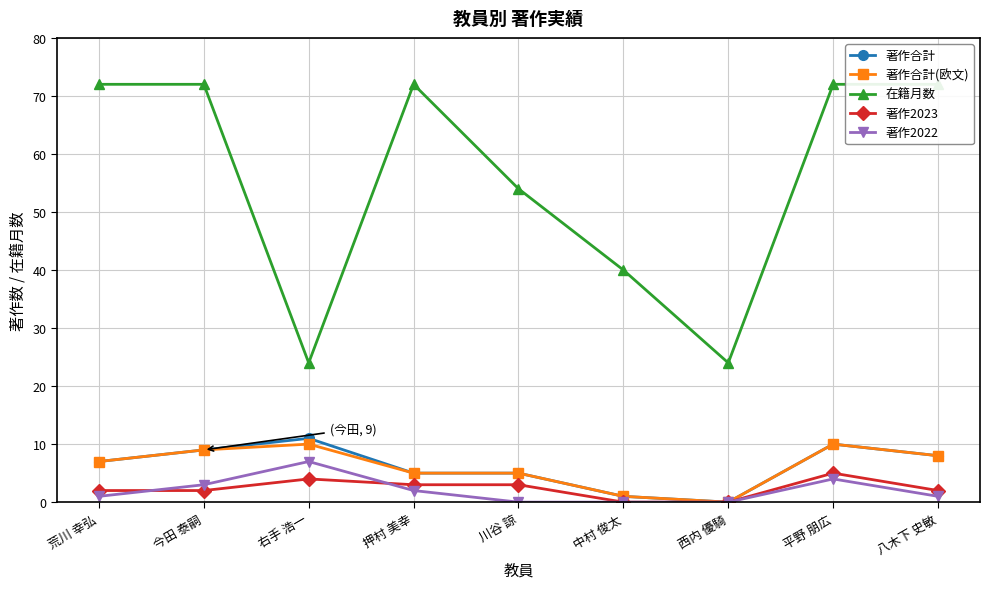

Where does the 著作2022 series first go above 1?

今田 泰嗣